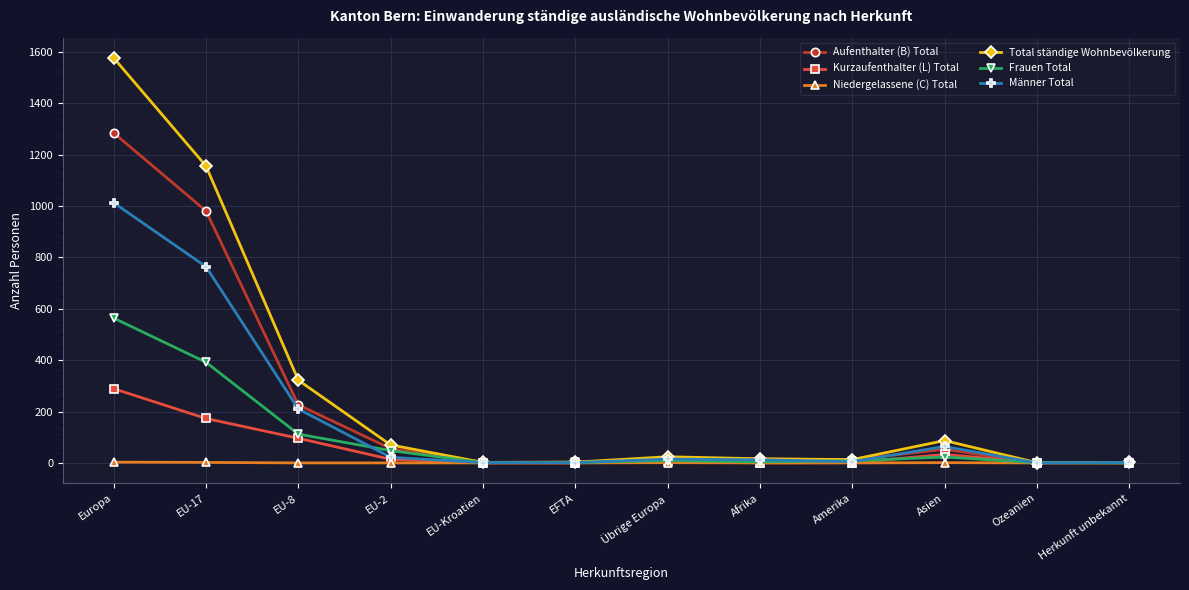

Is the value of Frauen Total at Afrika greater than the value of Total ständige Wohnbevölkerung at EU-17?

No